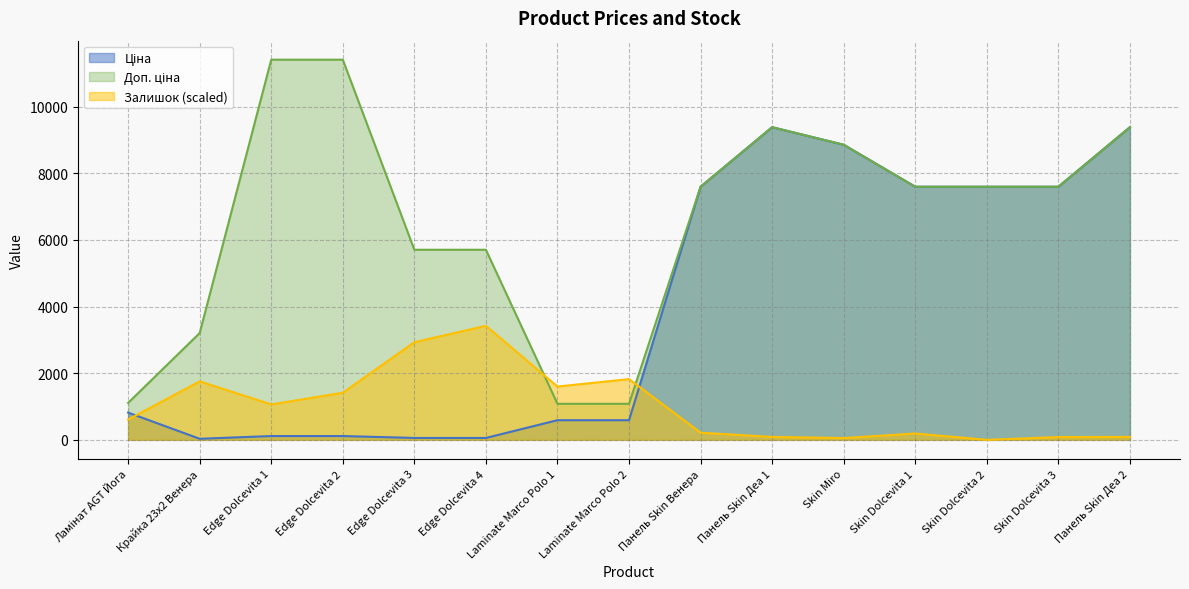

Between Edge Dolcevita 4 and Skin Dolcevita 3, which series saw the biggest shift?

Ціна